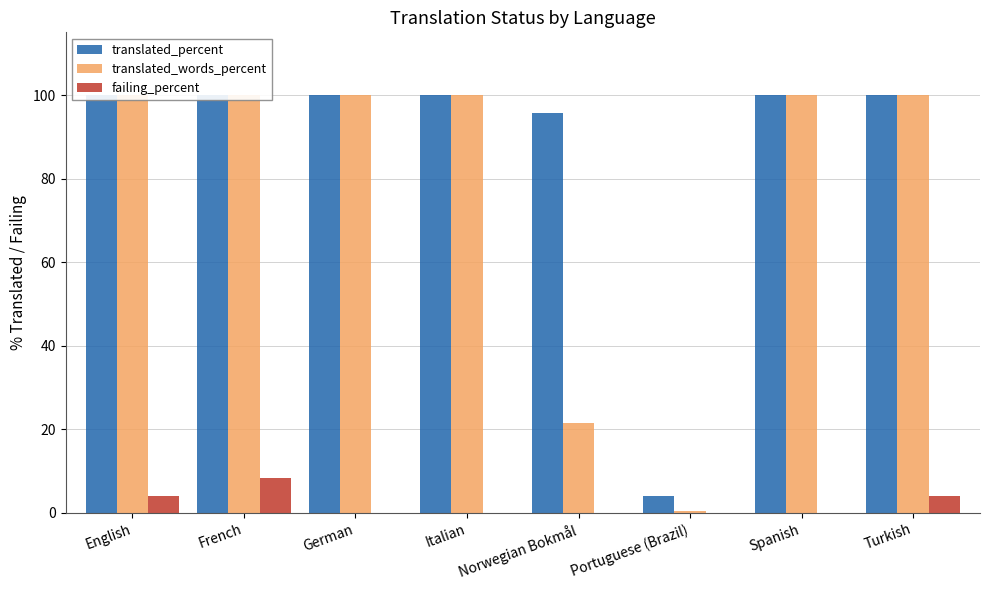

Which has a higher value, German or Italian?

German